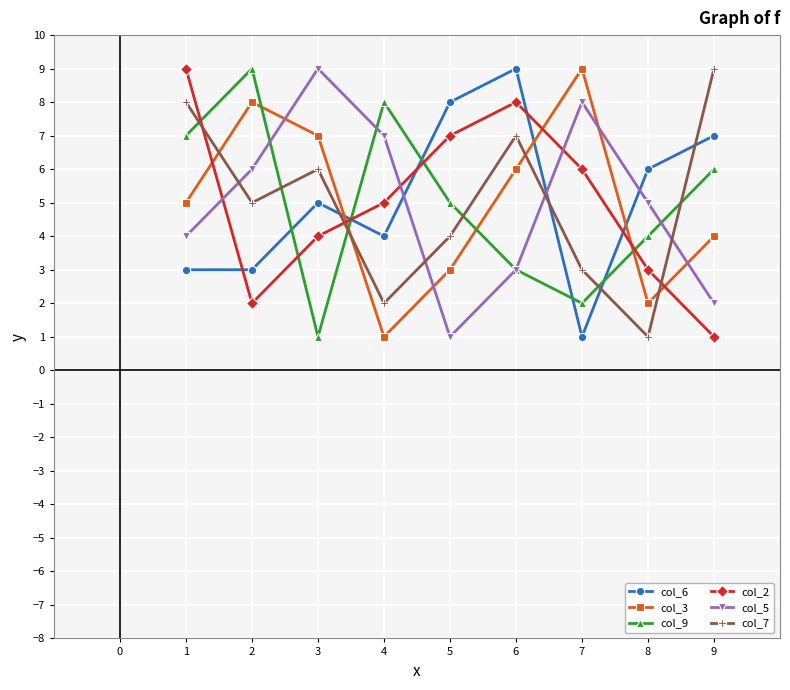

True or false: col_7 has more than 1 interior local peaks.

True